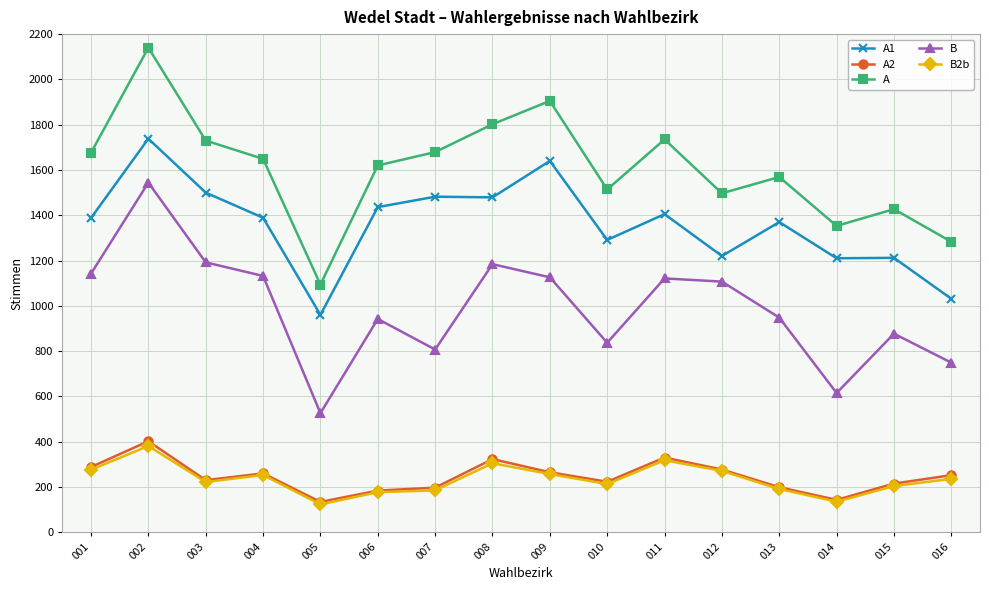

What are all the series names shown in the legend?

A1, A2, A, B, B2b